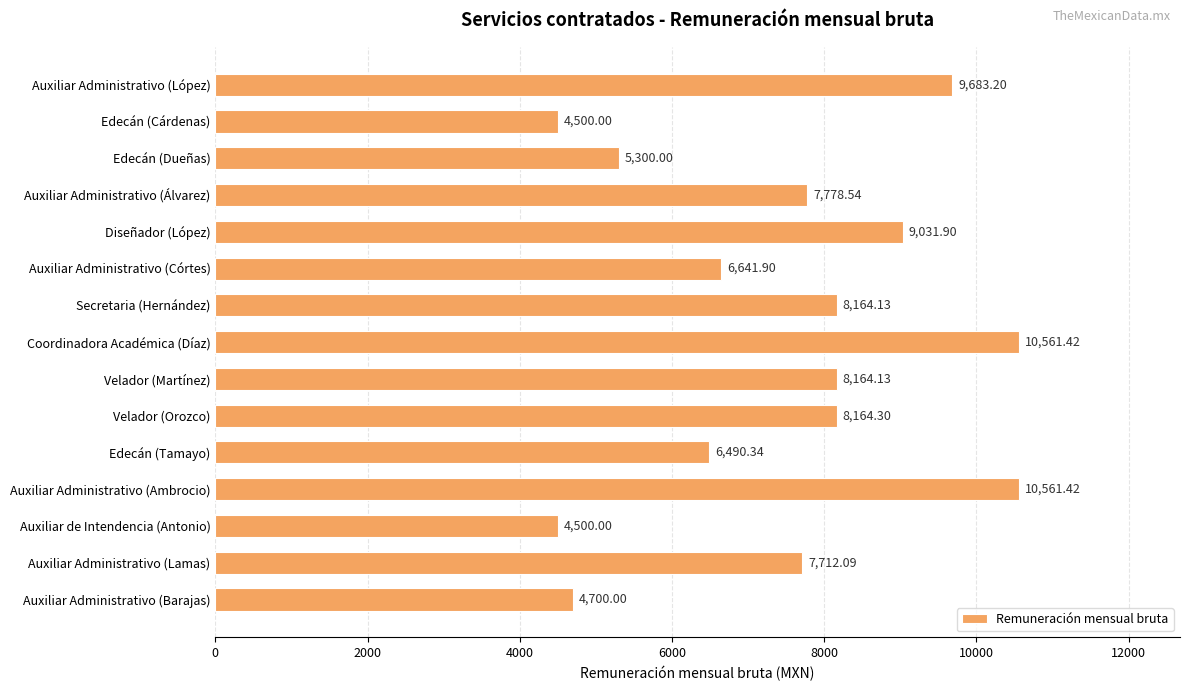

What is the label of the 15th bar from the bottom?

Auxiliar Administrativo (López)